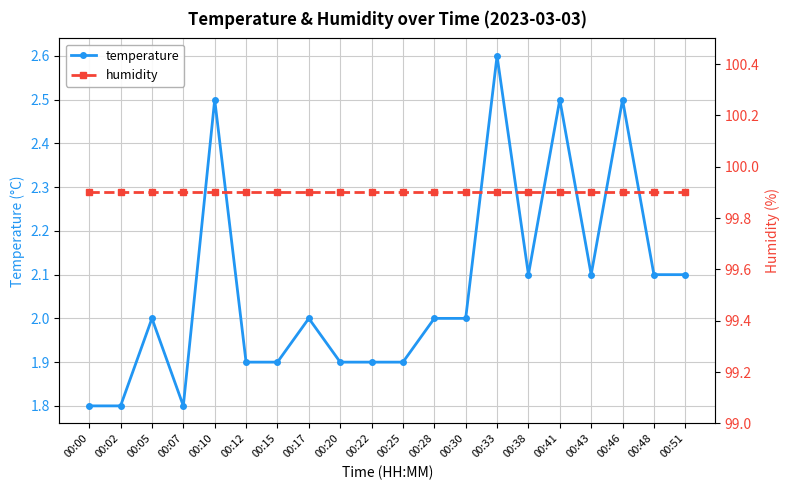

What is the total value across all series at 00:20?

101.8